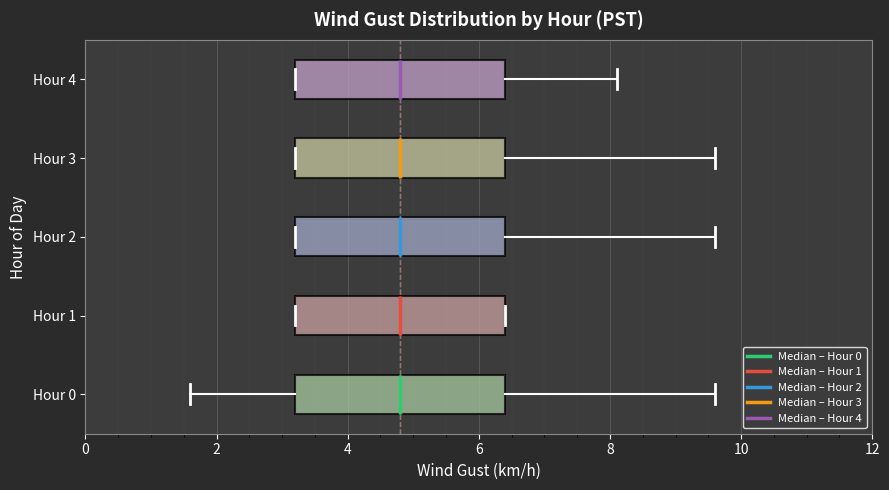

Reading bottom to top, transcribe this box plot: for each box, give where its median line is, the range the box spans, and where its two whiskers end, as read against the x-axis. The values are not printed on the chart, so give them approximately, as read against the axis.

Hour 0: median 4.8, box 3.2 to 6.4, whiskers 1.6 to 9.6
Hour 1: median 4.8, box 3.2 to 6.4, whiskers 3.2 to 6.4
Hour 2: median 4.8, box 3.2 to 6.4, whiskers 3.2 to 9.6
Hour 3: median 4.8, box 3.2 to 6.4, whiskers 3.2 to 9.6
Hour 4: median 4.8, box 3.2 to 6.4, whiskers 3.2 to 8.2